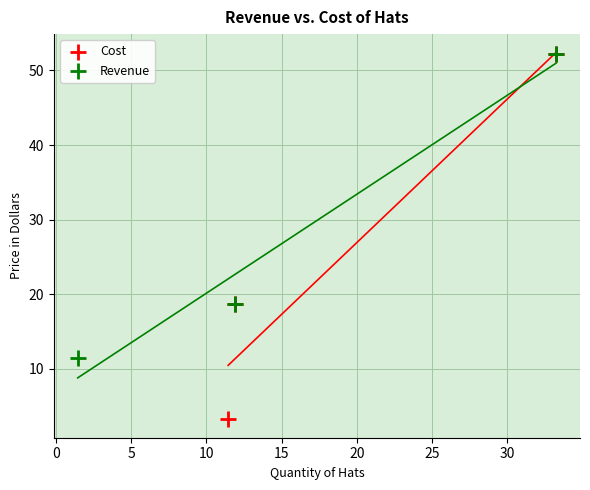

Which series reaches the minimum Y coordinate?

Cost